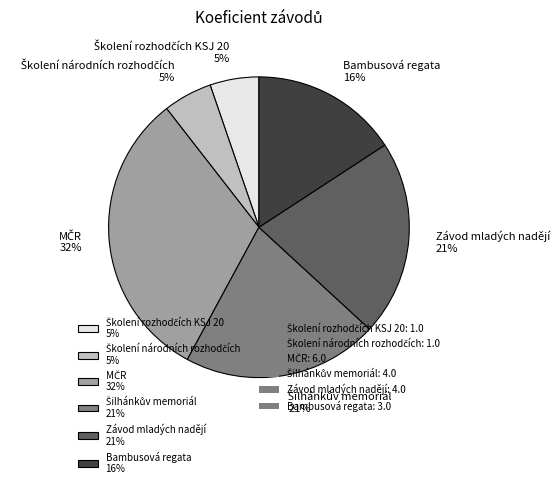

Does Bambusová regata 16% represent more than half of the total?

No